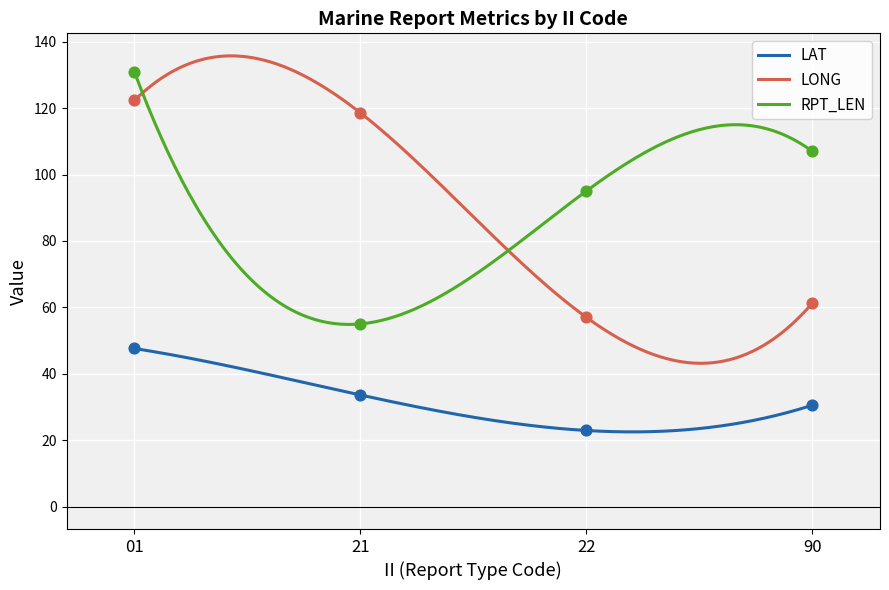

What are all the series names shown in the legend?

LAT, LONG, RPT_LEN